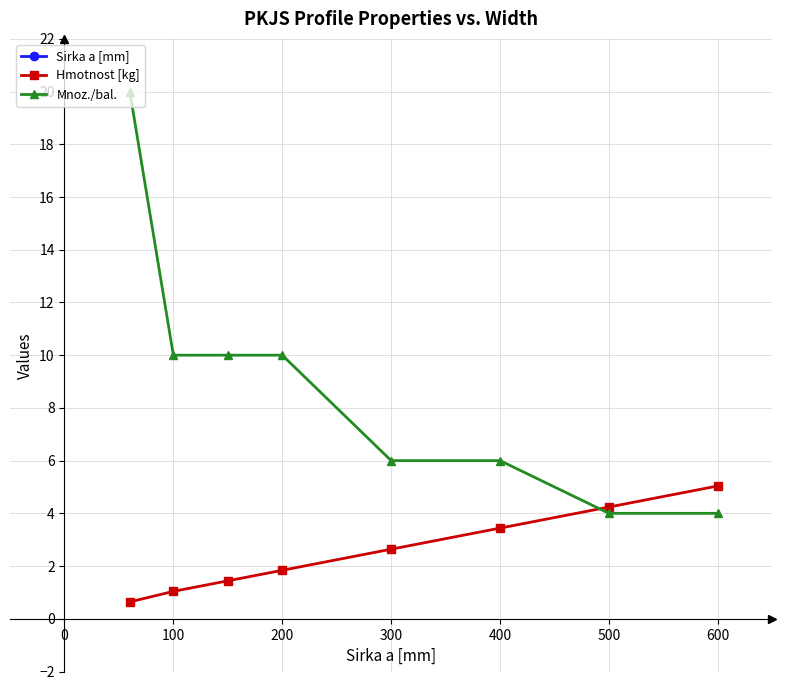

True or false: Sirka a [mm] and Mnoz./bal. cross at least once.

False